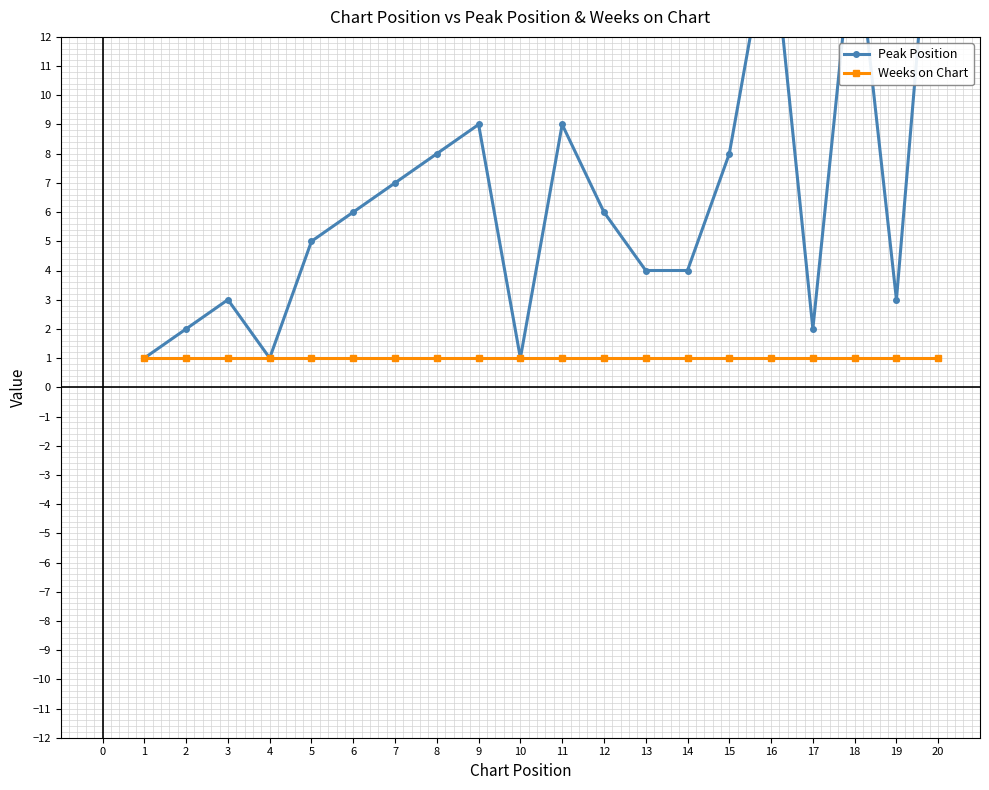

What is the difference between the maximum and second lowest values in the Peak Position series?

19